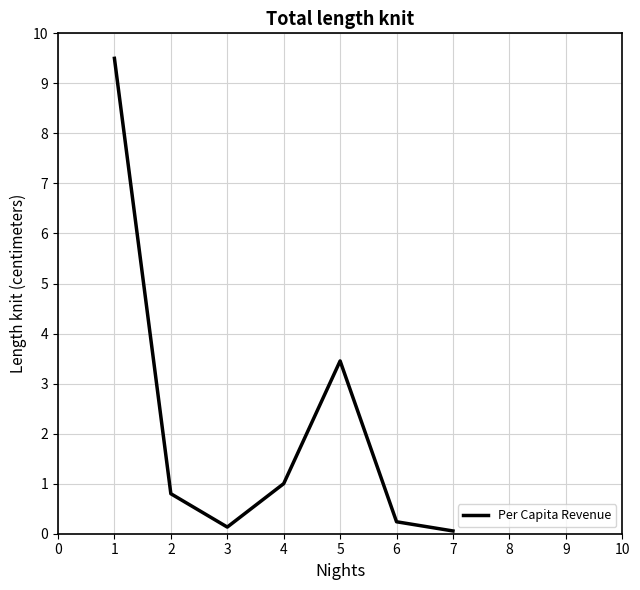

Between 6 and 3, which is larger?

6